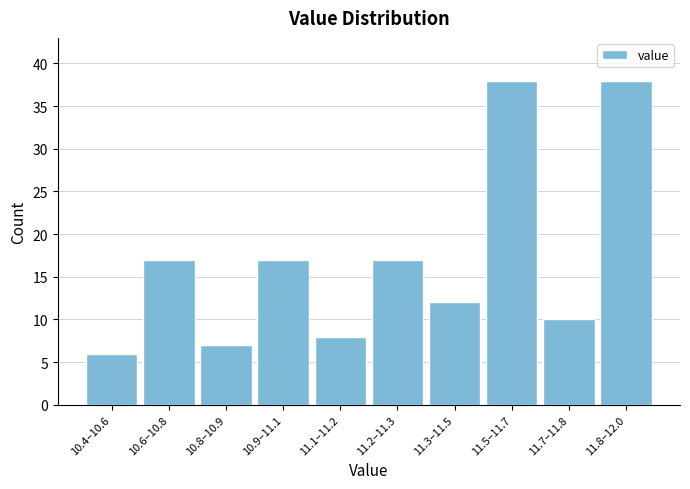

Reading left to right, transcribe all the data shown in this chart.

6	17	7	17	8	17	12	38	10	38